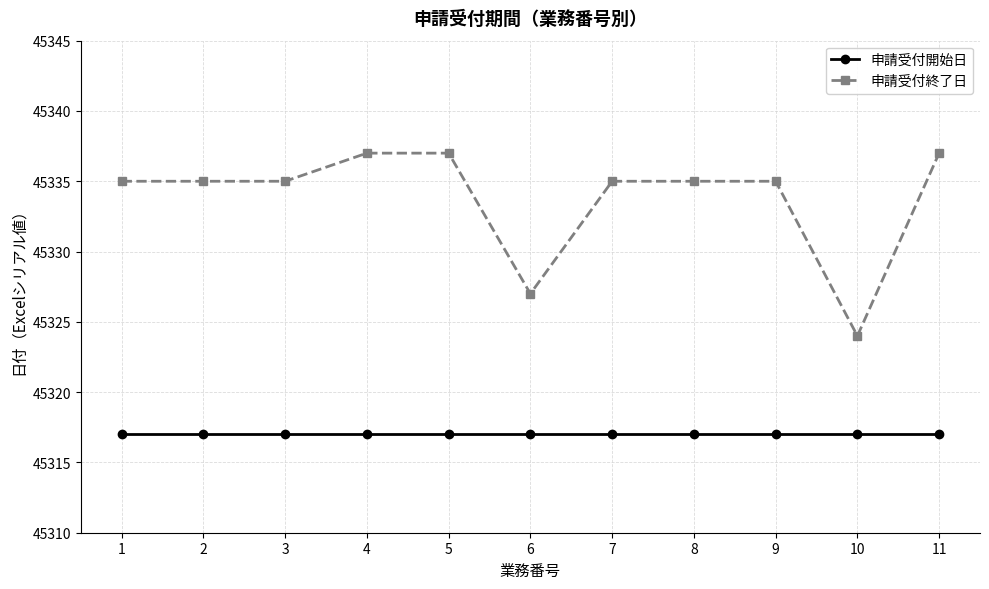

True or false: 申請受付終了日 has a value of 45335 at 3.

True